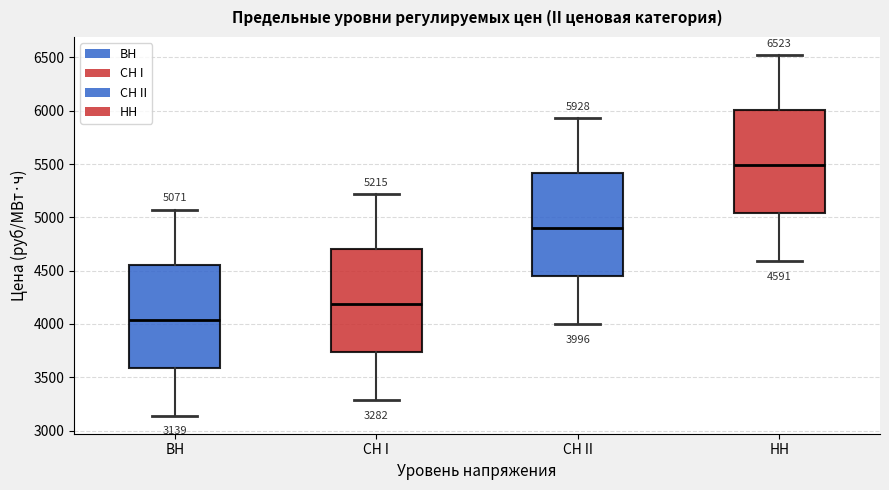

Which box has the lowest median line?

ВН